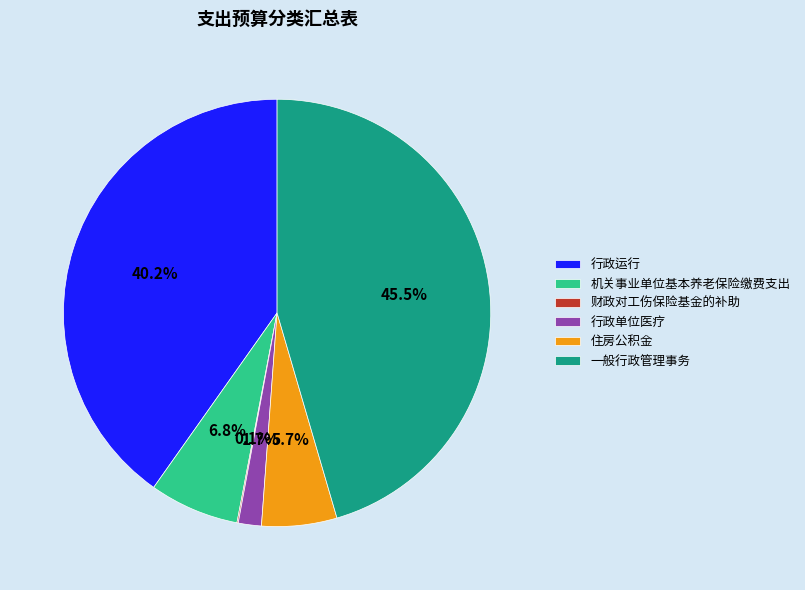

To the nearest percent, what portion does 机关事业单位基本养老保险缴费支出 represent?

7%